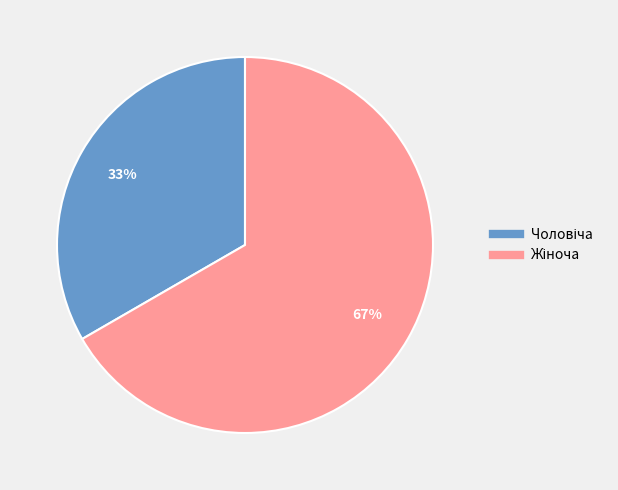

Does any single category account for the majority?

Yes